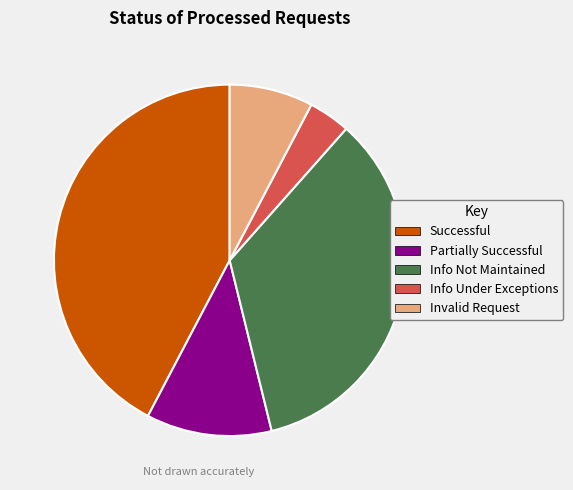

Is there a majority slice in this chart?

No